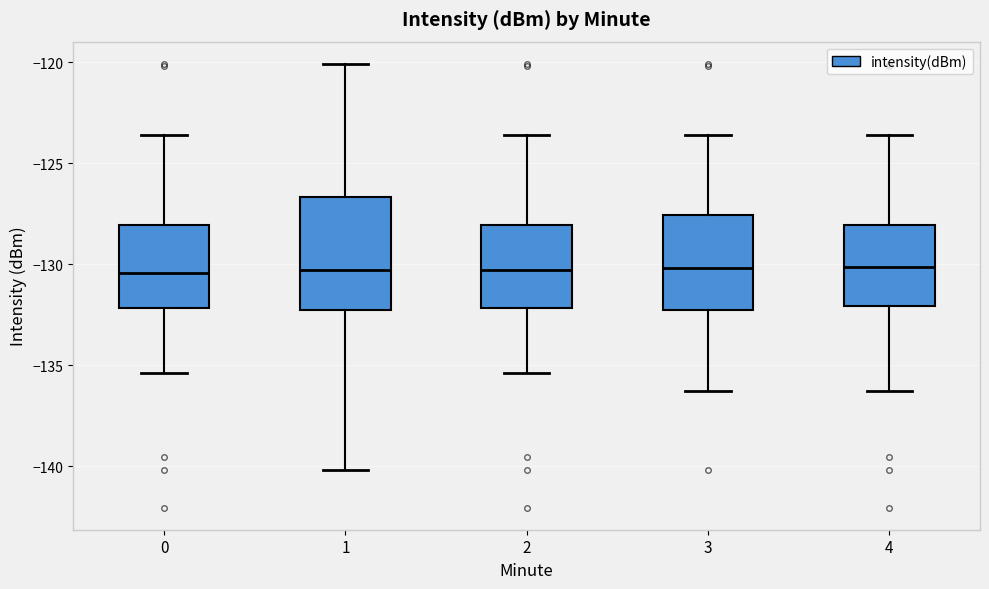

Reading left to right, read every box against the y-axis: the position of its median line, the range the box covers, and the ends of its whiskers. The values are not printed on the chart, so give them approximately, as read against the axis.

0: median -130.5, box -132.0 to -128.0, whiskers -135.5 to -123.5
1: median -130.5, box -132.5 to -126.5, whiskers -140.0 to -120.0
2: median -130.5, box -132.0 to -128.0, whiskers -135.5 to -123.5
3: median -130.0, box -132.5 to -127.5, whiskers -136.5 to -123.5
4: median -130.0, box -132.0 to -128.0, whiskers -136.5 to -123.5